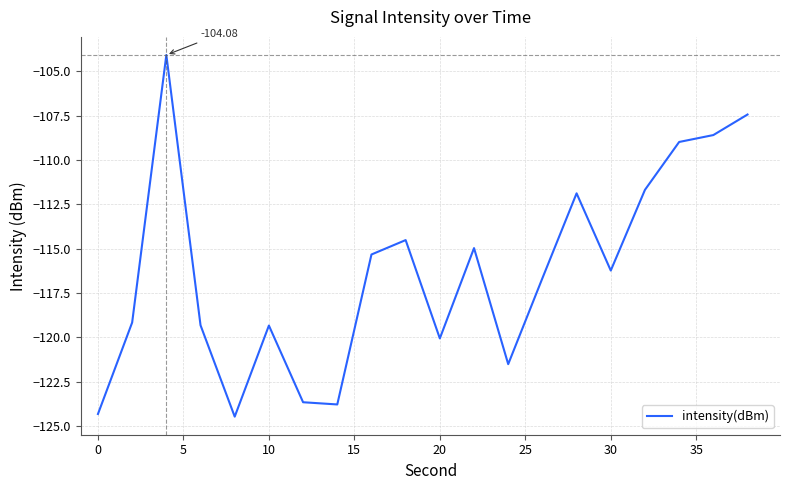

What is the difference between the maximum and minimum values?

20.4